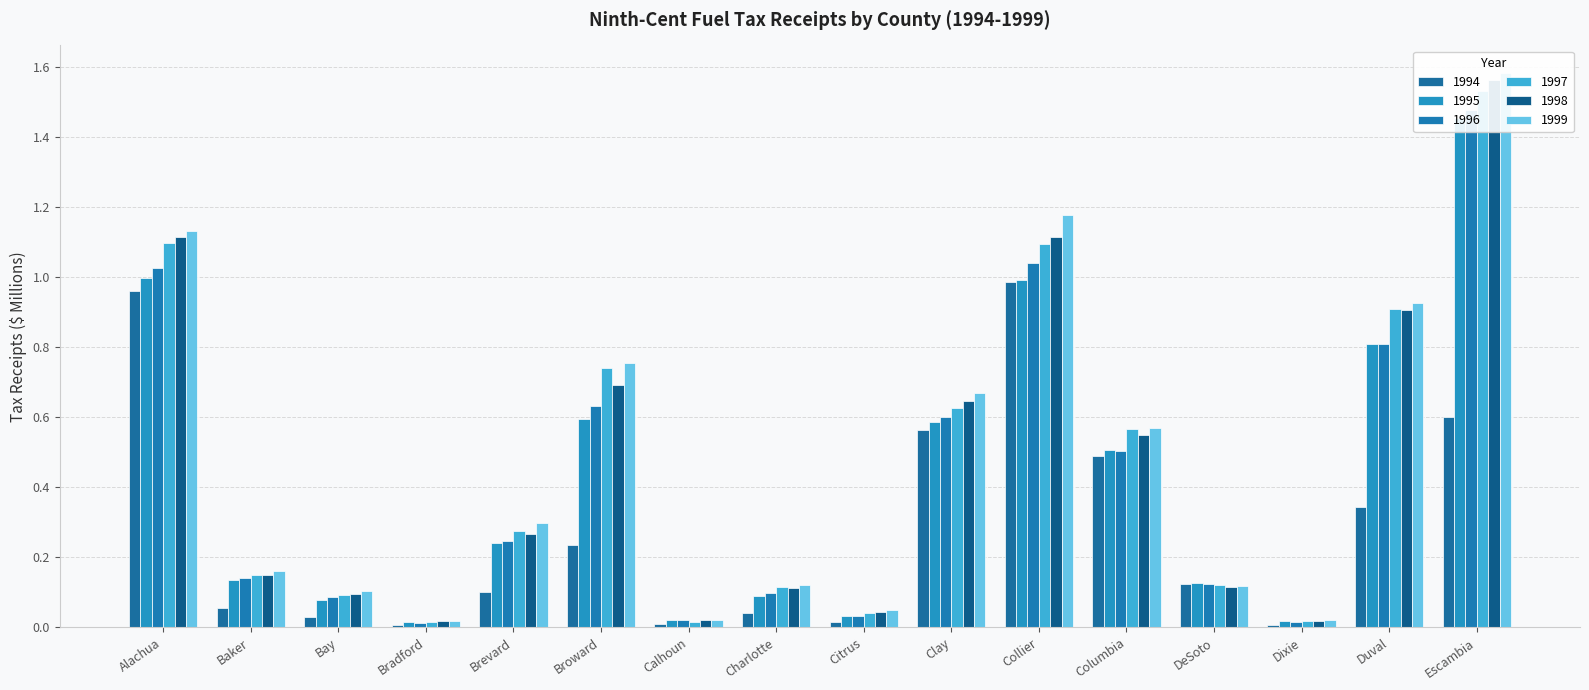

What are all the series names shown in the legend?

1994, 1995, 1996, 1997, 1998, 1999